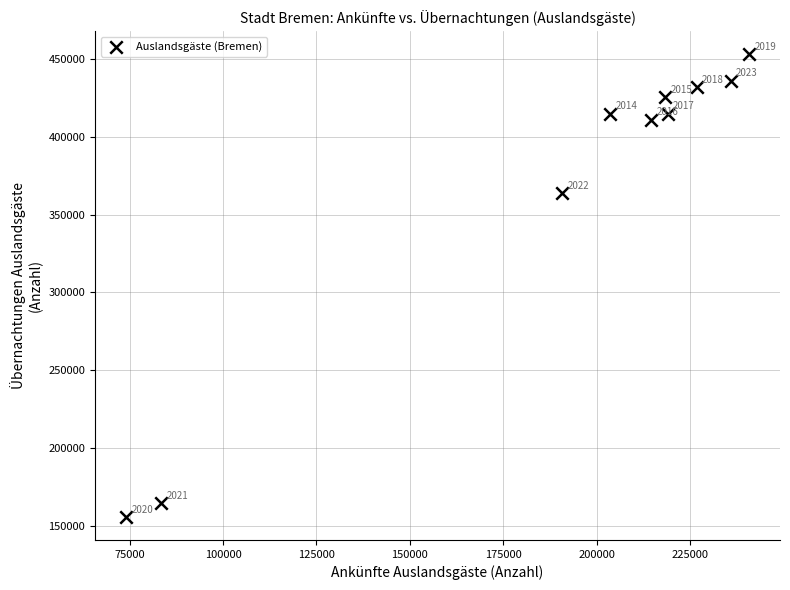

What Y value in the scatter plot is closest to 304325?

363667